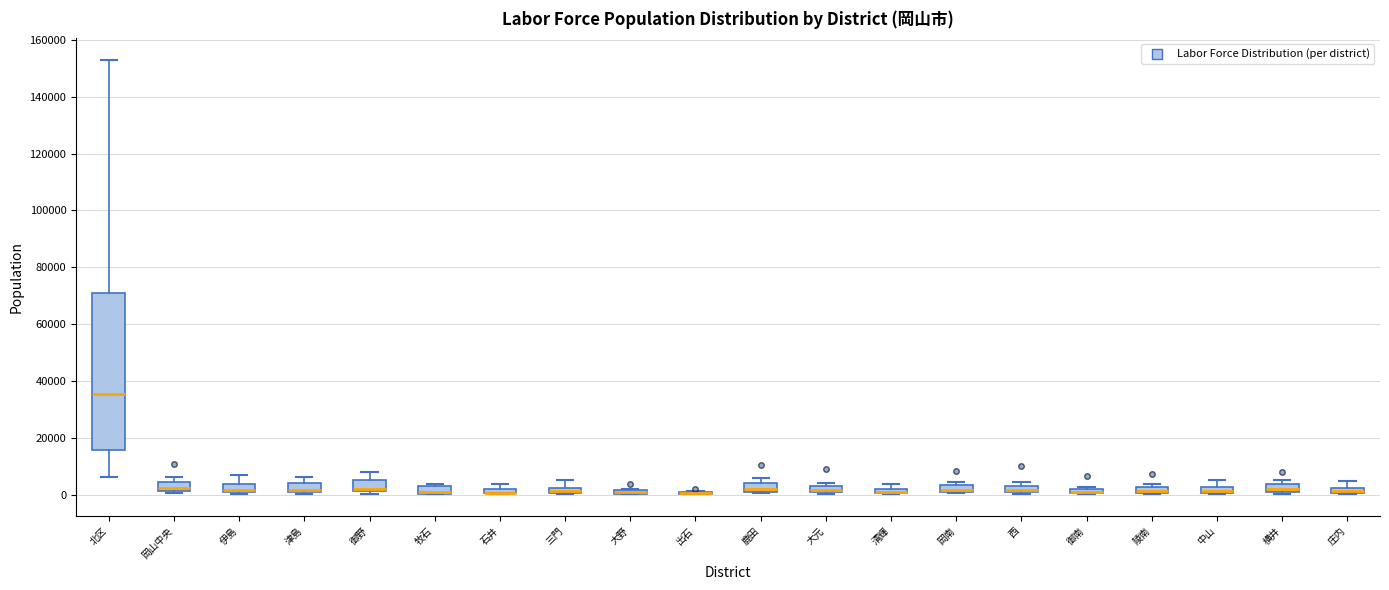

Which box is the tallest, from its lower edge to its upper edge?

北区